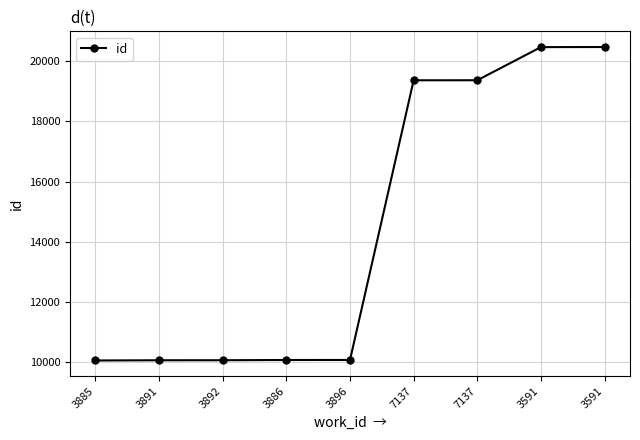

What is the difference between the maximum and minimum values?

10408